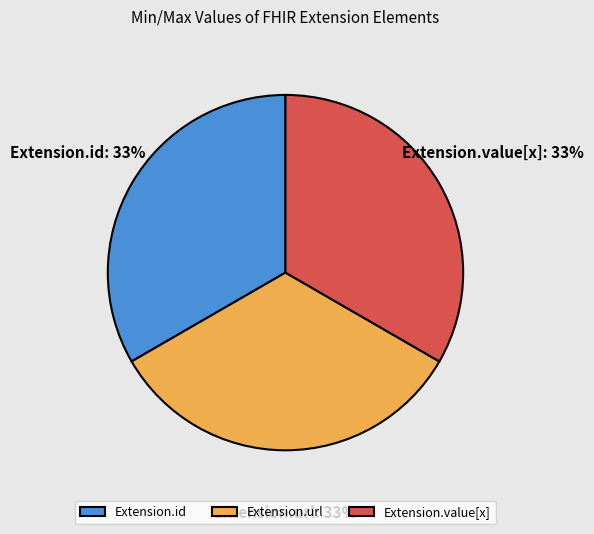

What is the ratio of the value at Extension.id to the value at Extension.url?

1.0